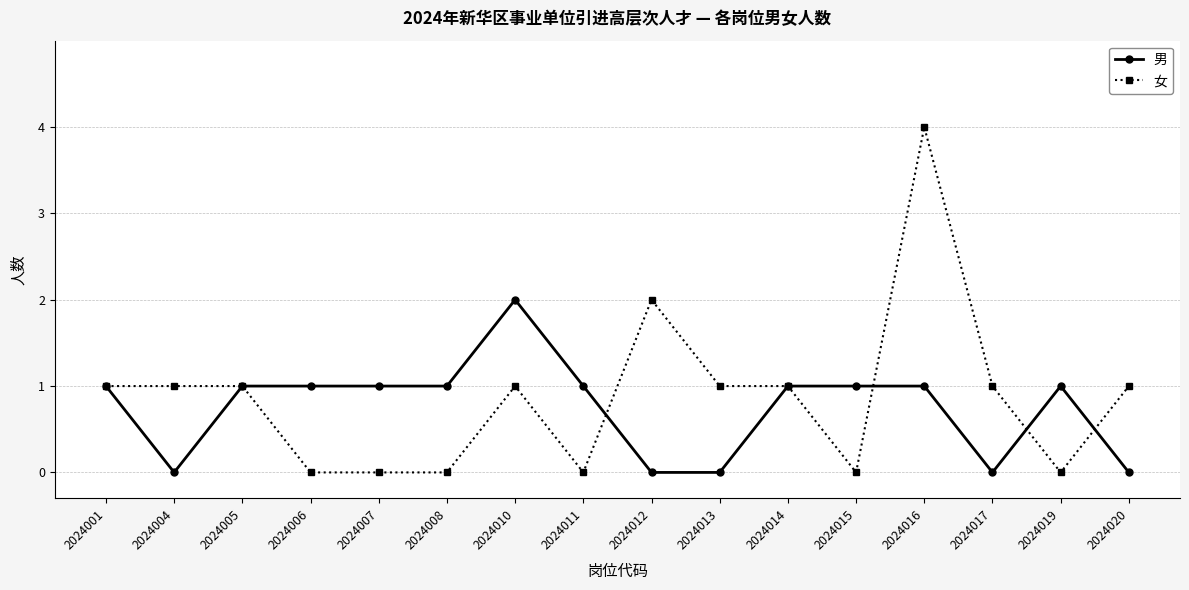

At 2024004, list the series in order from smallest to largest.

男, 女